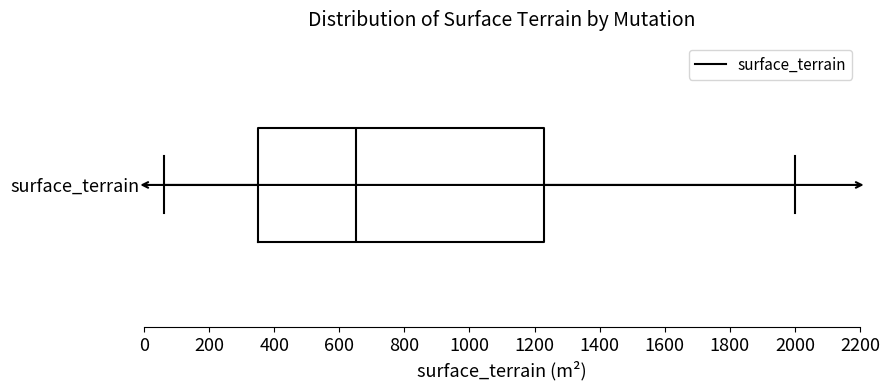

Where does the median line of the box for surface_terrain sit on the x-axis? The values are not printed on the chart, so give them approximately, as read against the axis.

660